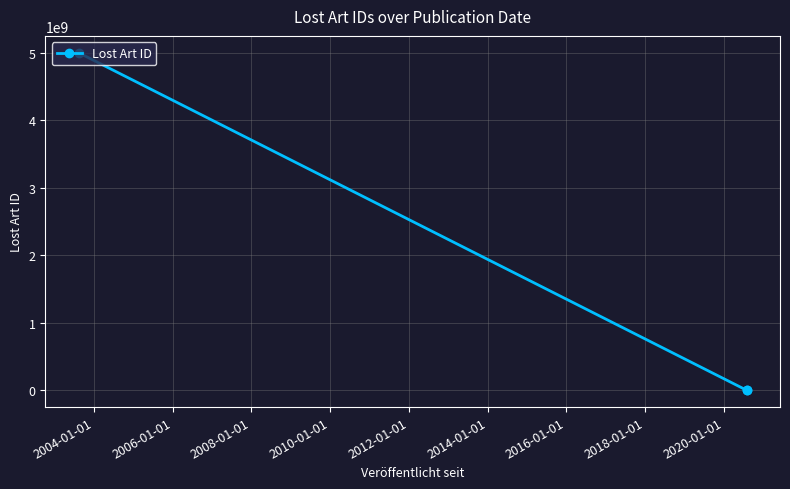

The chart shows a value of 2039708494 at 2002-01-01. True or false?

False